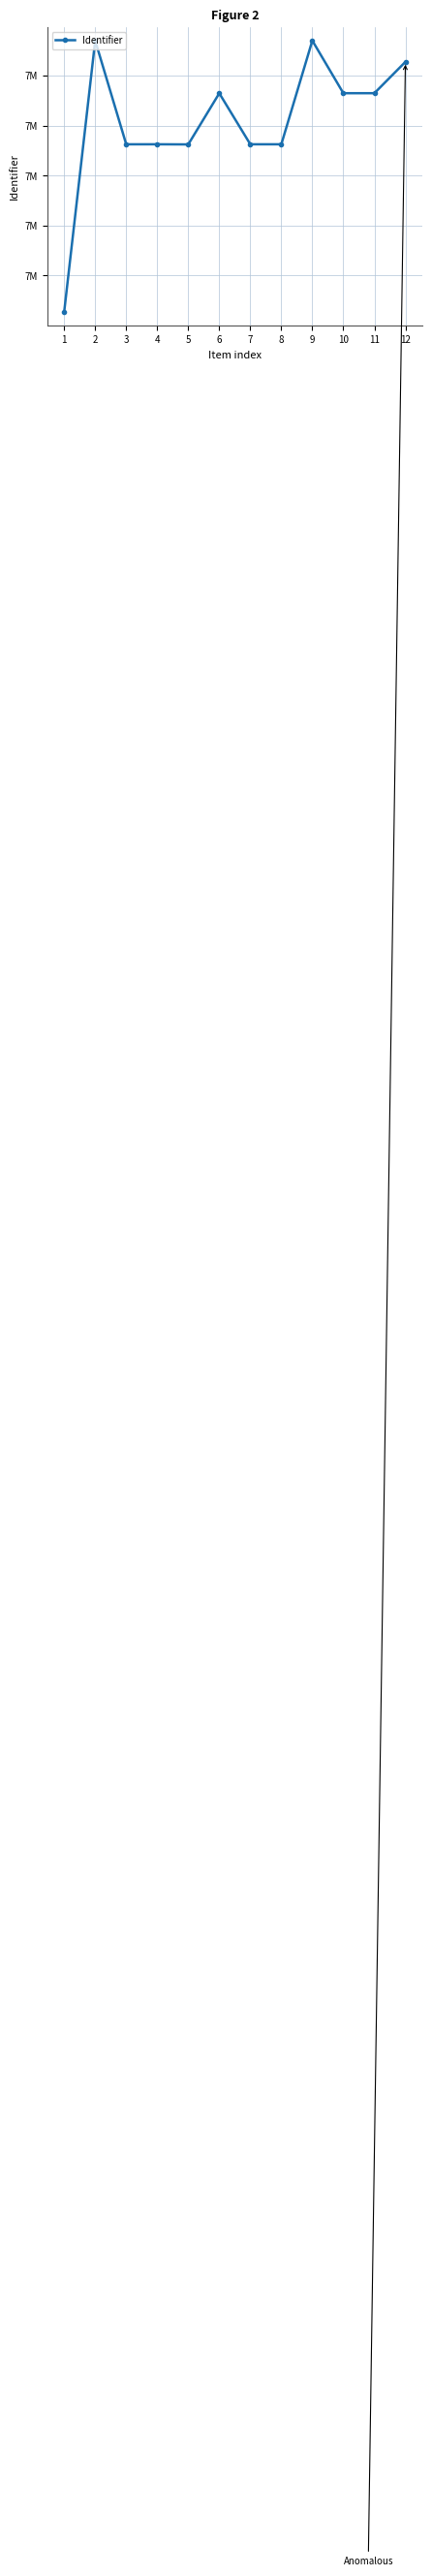

List the labels in order of value, smallest first.

1, 5, 3, 8, 7, 4, 6, 10, 11, 12, 9, 2